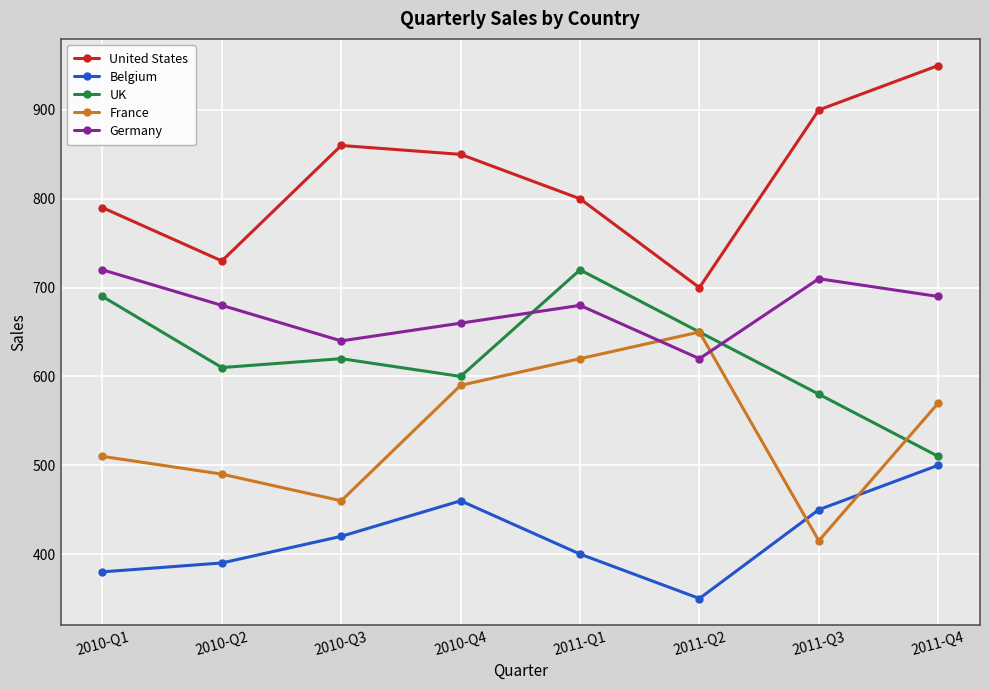

How many distinct data groups are displayed?

5